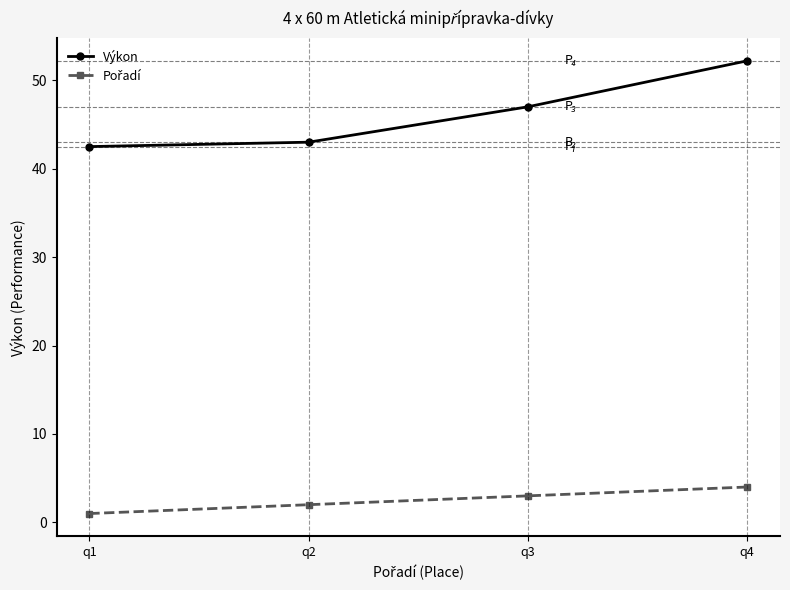

What is the minimum value shown in the chart?

1.0